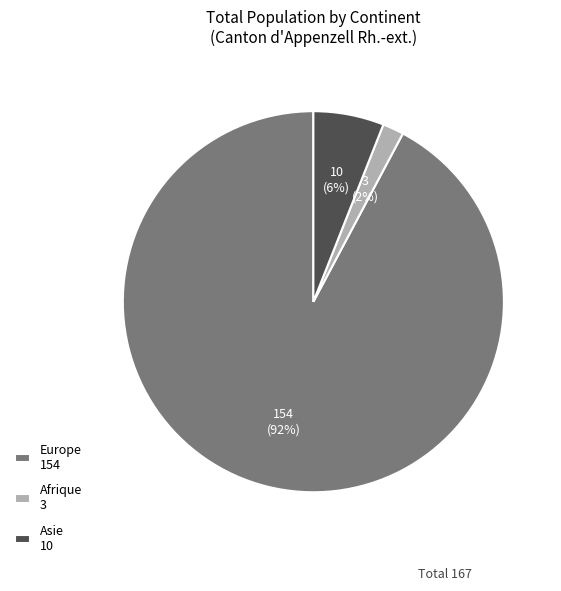

What is the majority slice?

Europe 154